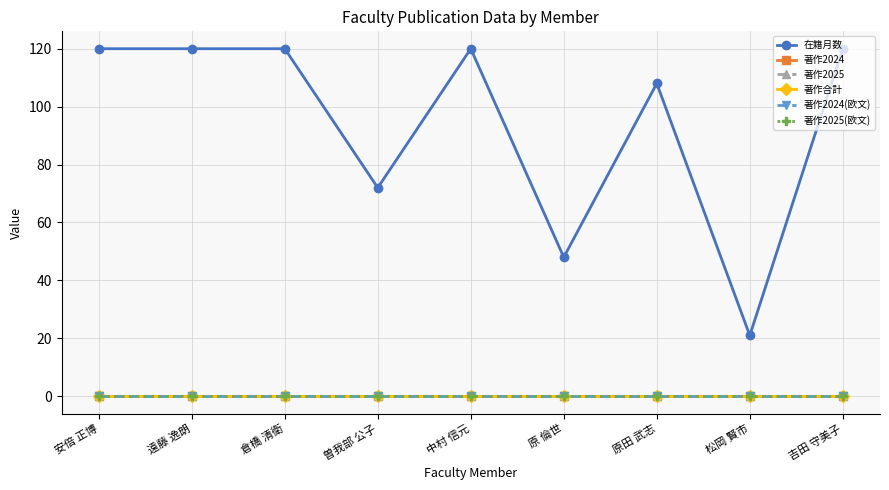

True or false: 著作2025 and 著作合計 cross at least once.

False